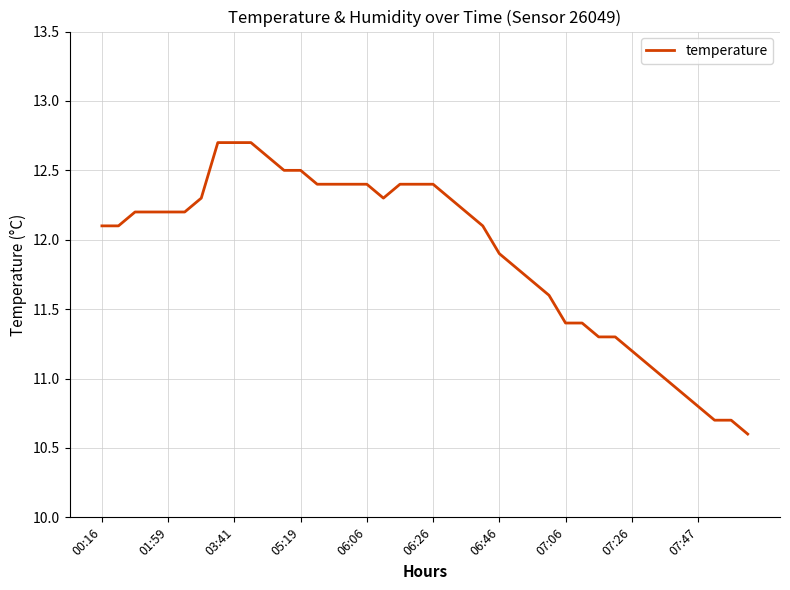

What is the greatest value displayed?

12.7